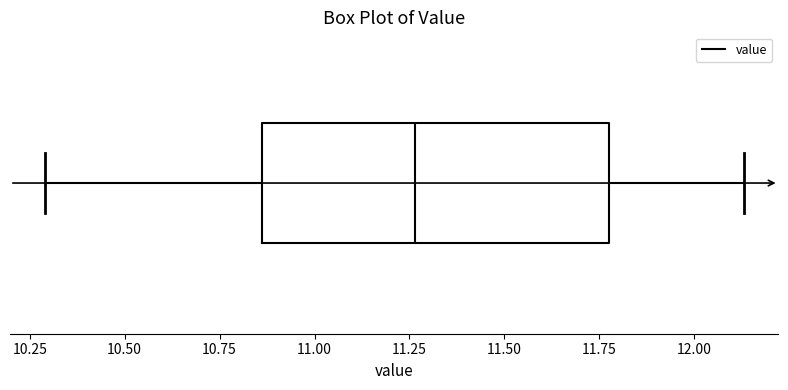

Read this box plot against the x-axis: the position of the median line, the range covered by the box, and the ends of both whiskers. The values are not printed on the chart, so give them approximately, as read against the axis.

median 11.25, box 10.85 to 11.80, whiskers 10.30 to 12.15